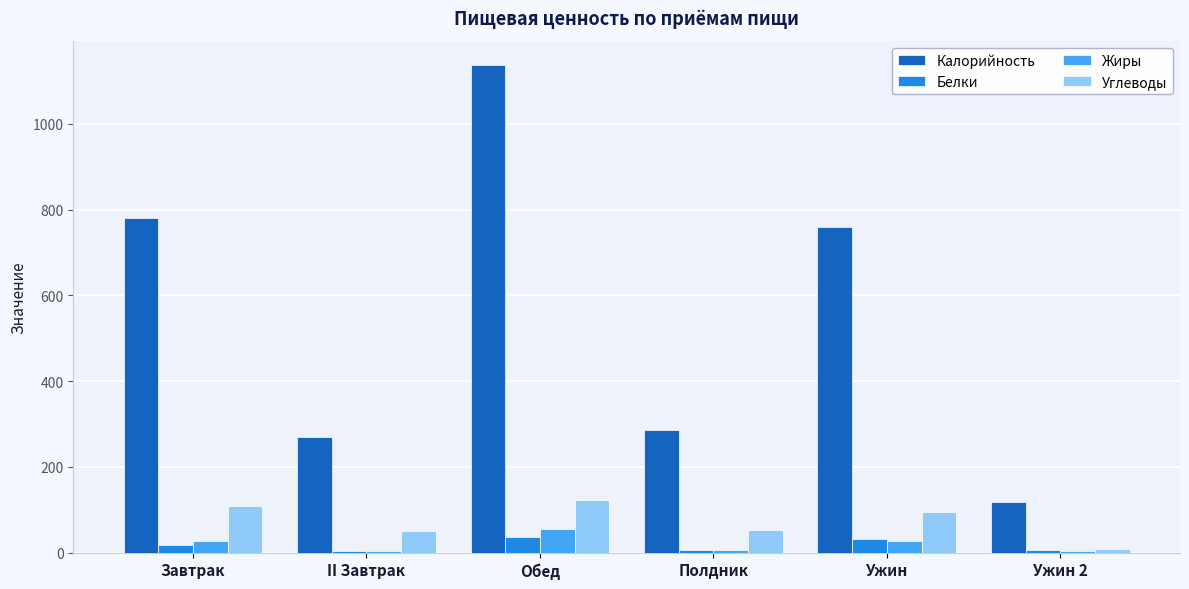

How many bars are there in total?

24